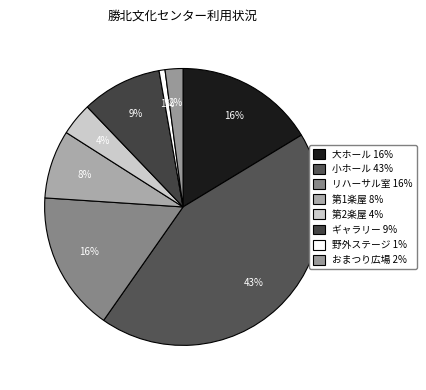

Which category has the smallest portion of the pie?

野外ステージ